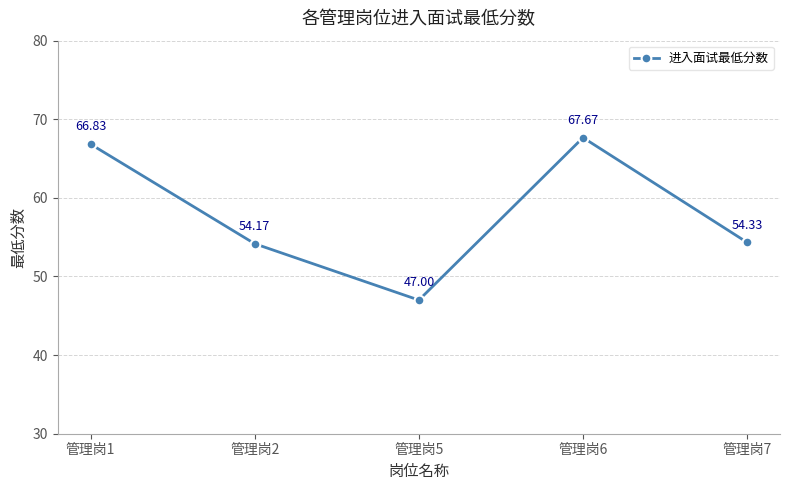

Reading left to right, list all the values displayed in this chart.

管理岗1=66.8	管理岗2=54.2	管理岗5=47.0	管理岗6=67.7	管理岗7=54.3